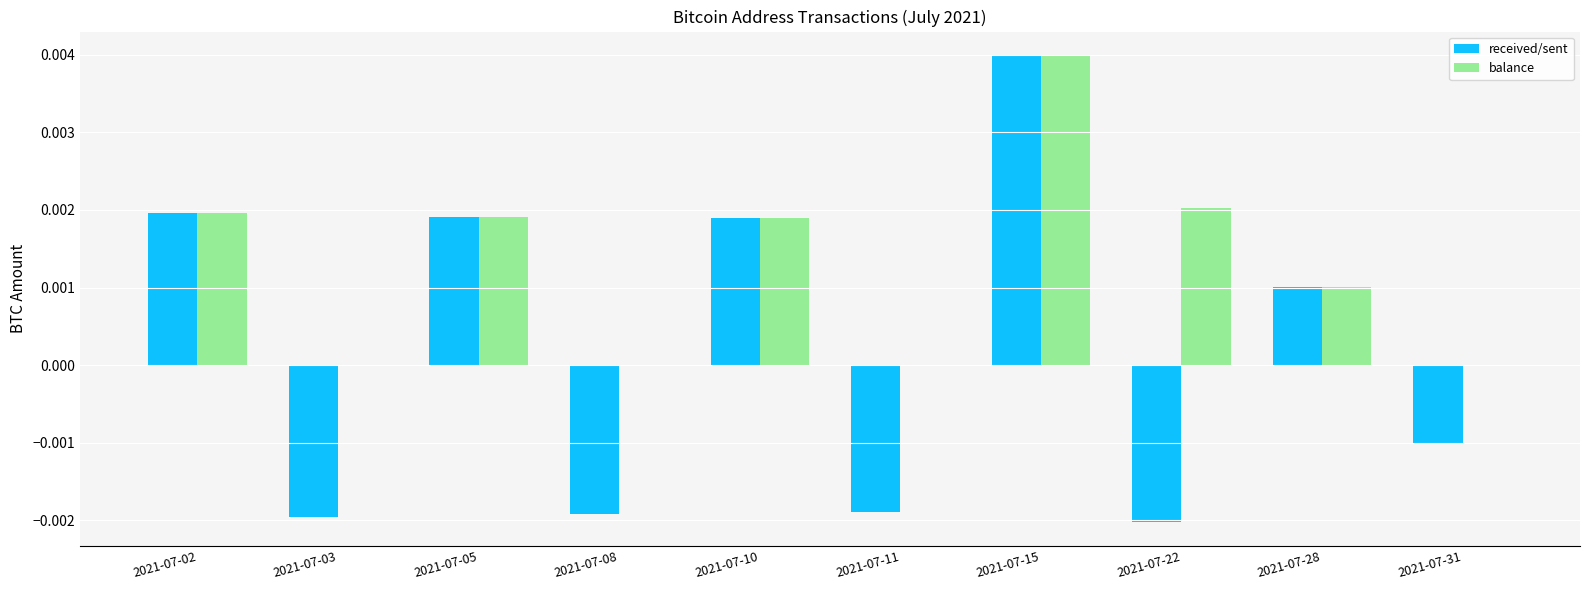

Is the value of balance at 2021-07-03 greater than the value of received/sent at 2021-07-31?

Yes